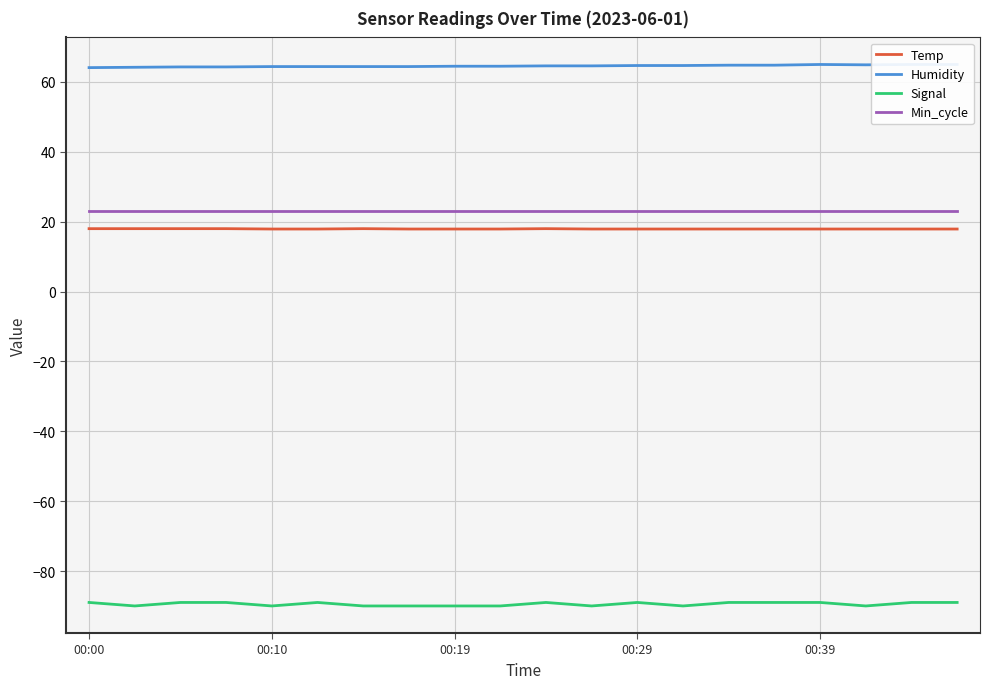

Which series has the widest spread of values?

Signal